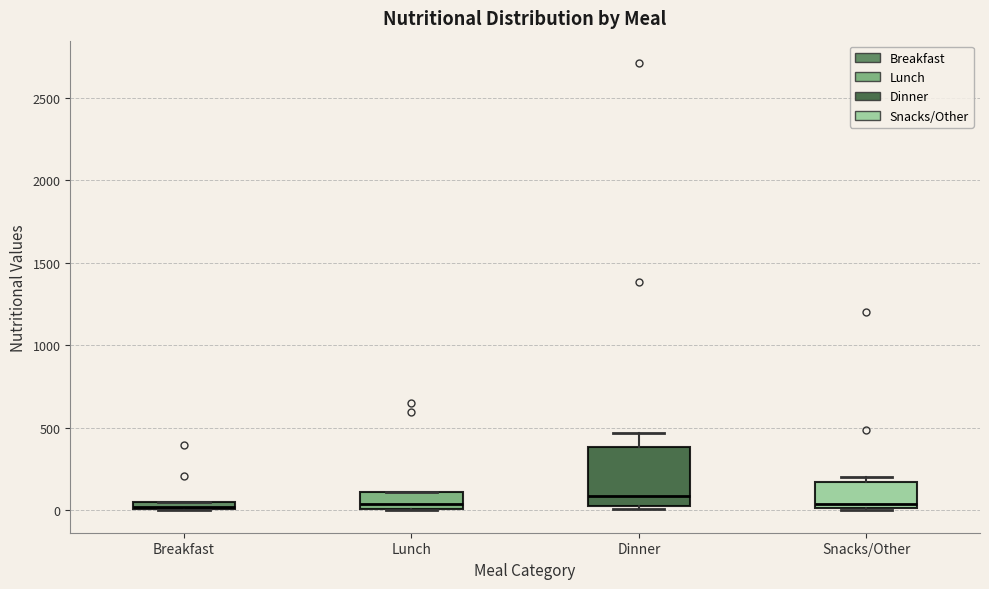

Where is the lower edge of the box for Dinner on the y-axis? The values are not printed on the chart, so give them approximately, as read against the axis.

50